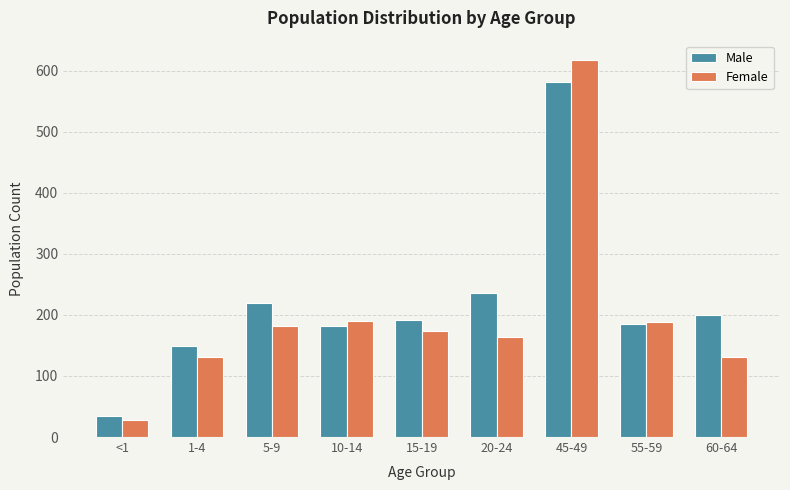

What is the sum of the Female values at 5-9 and 1-4?

313